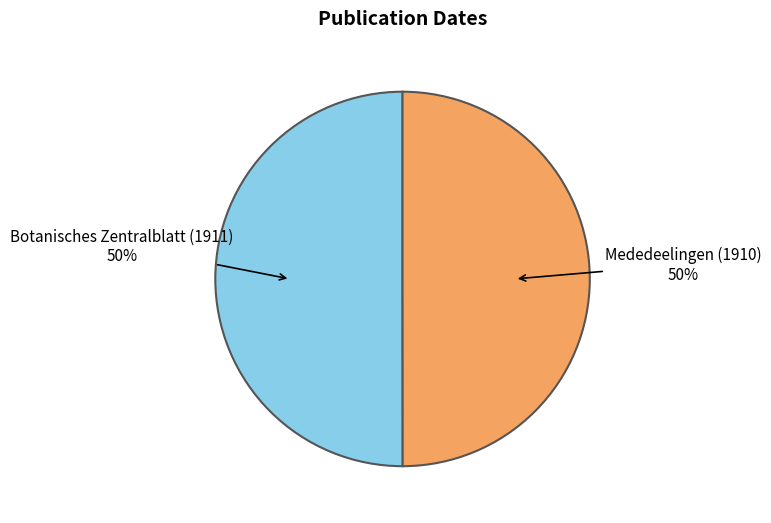

To the nearest percent, what is the average slice percentage?

50%